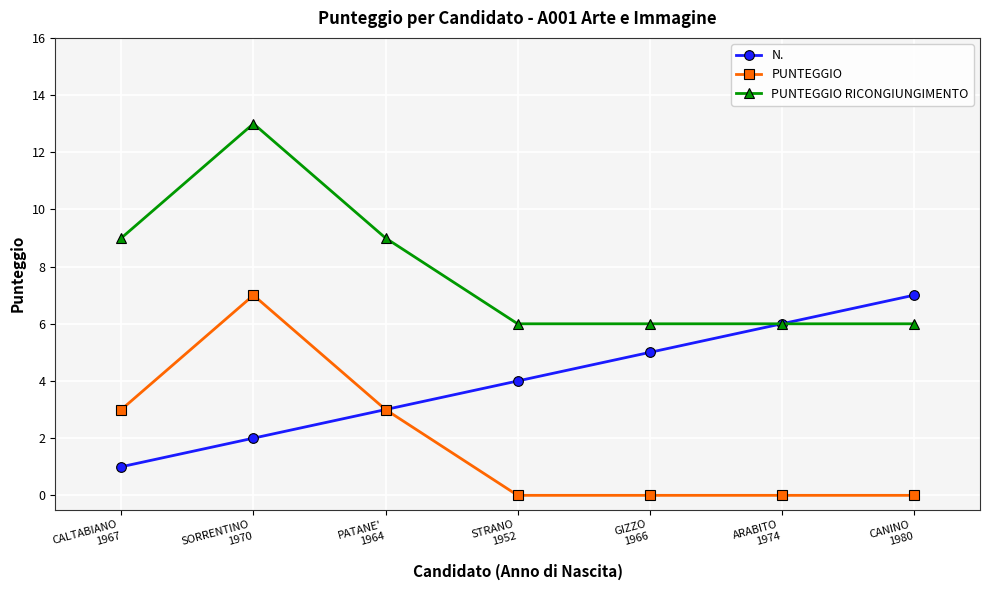

True or false: PUNTEGGIO and PUNTEGGIO RICONGIUNGIMENTO cross at least once.

False